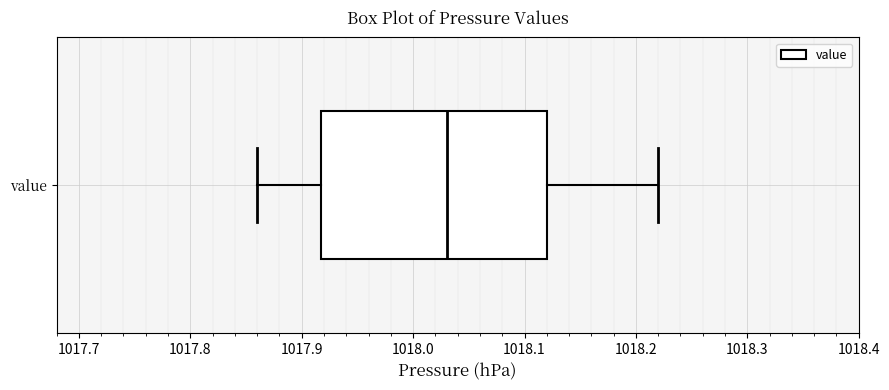

Where does the left whisker of the box for value end on the x-axis? The values are not printed on the chart, so give them approximately, as read against the axis.

1017.86